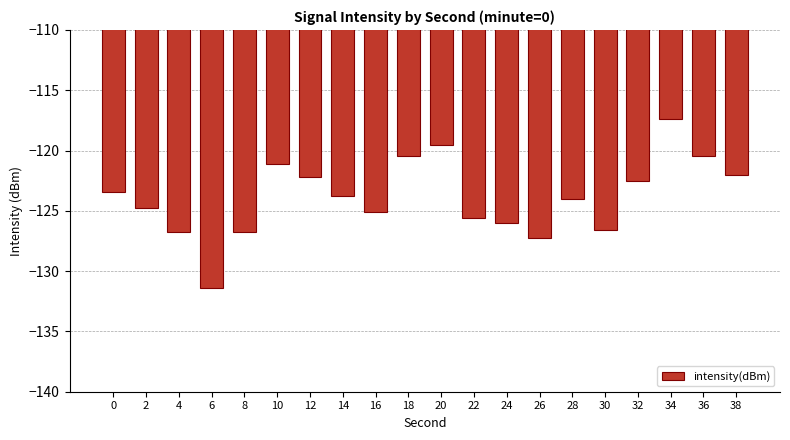

At which category does the chart reach its minimum across all series?

6